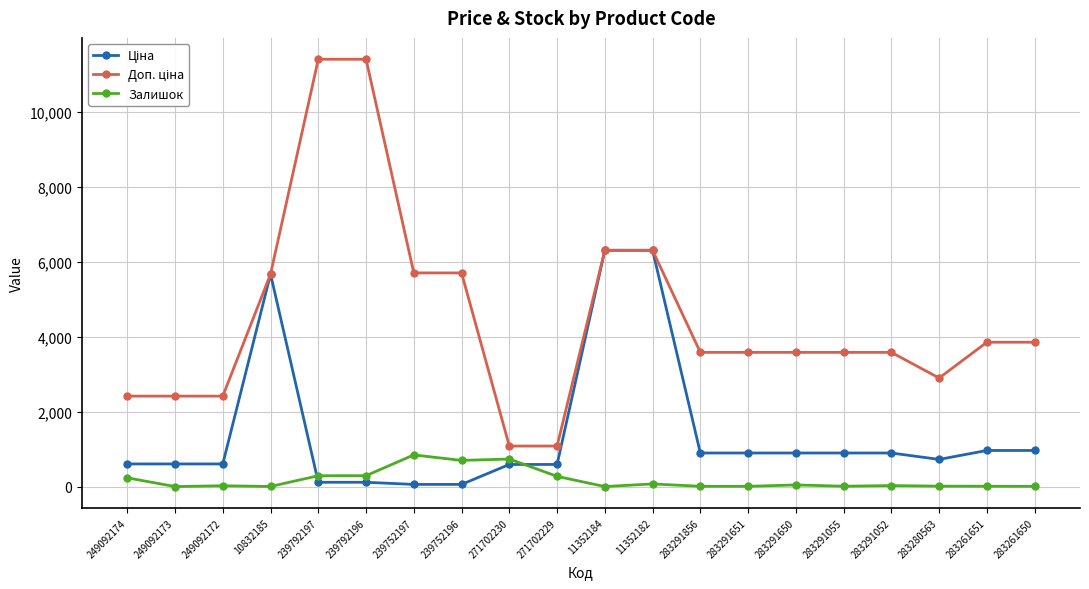

True or false: Залишок has a value of 1127.4 at 271702230.

False